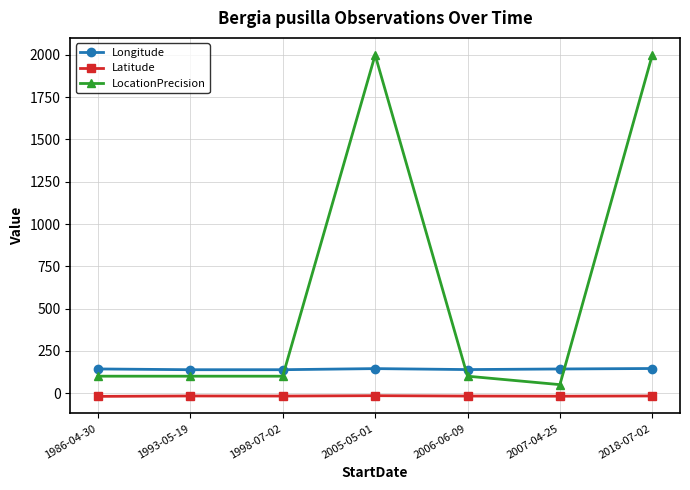

True or false: Latitude has more than 0 interior local peaks.

True